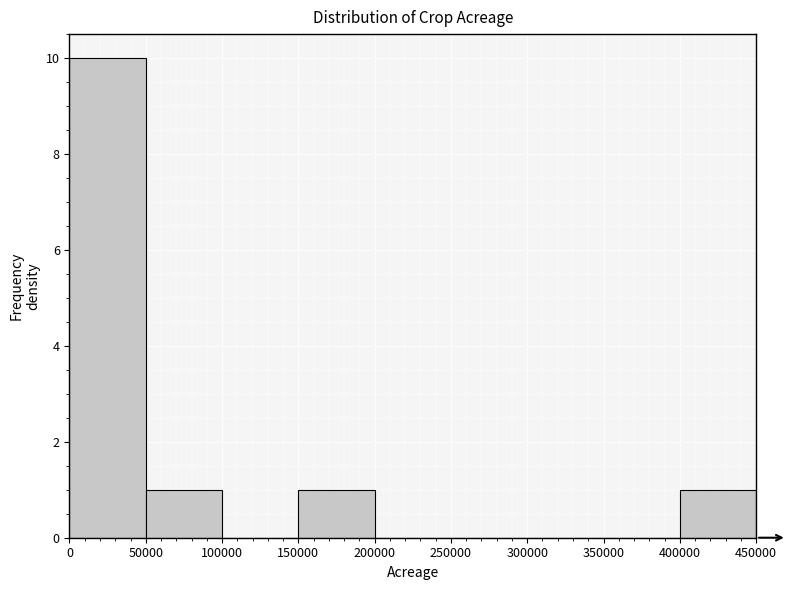

Reading left to right, list every bar in this chart as the range it spans on the x-axis followed by its height. The values are not printed on the chart, so give them approximately, as read against the axis.

0 to 50000: 10
50000 to 100000: 1
100000 to 150000: 0
150000 to 200000: 1
200000 to 250000: 0
250000 to 300000: 0
300000 to 350000: 0
350000 to 400000: 0
400000 to 450000: 1